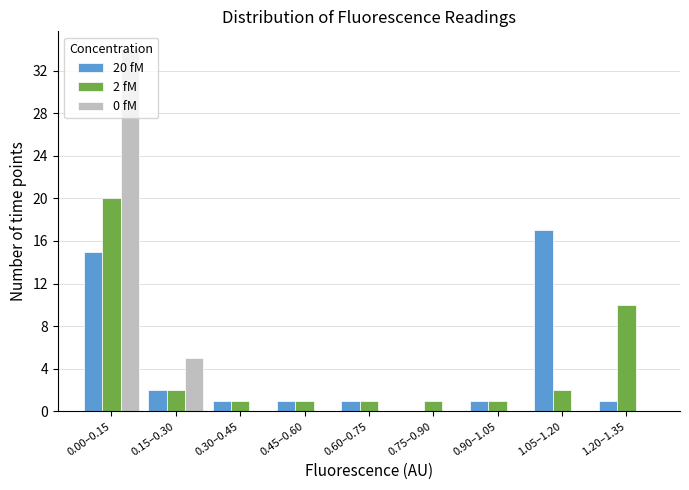

What is the greatest value displayed?

34